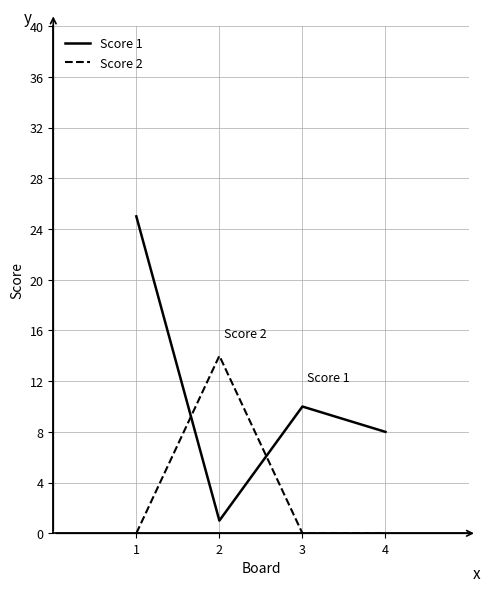

Count the number of categories in the chart.

4